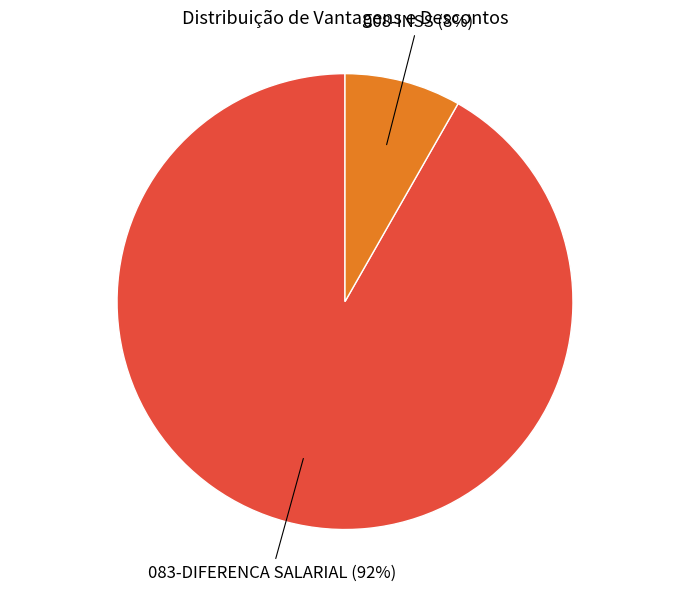

Is there any slice that represents more than half of the pie?

Yes